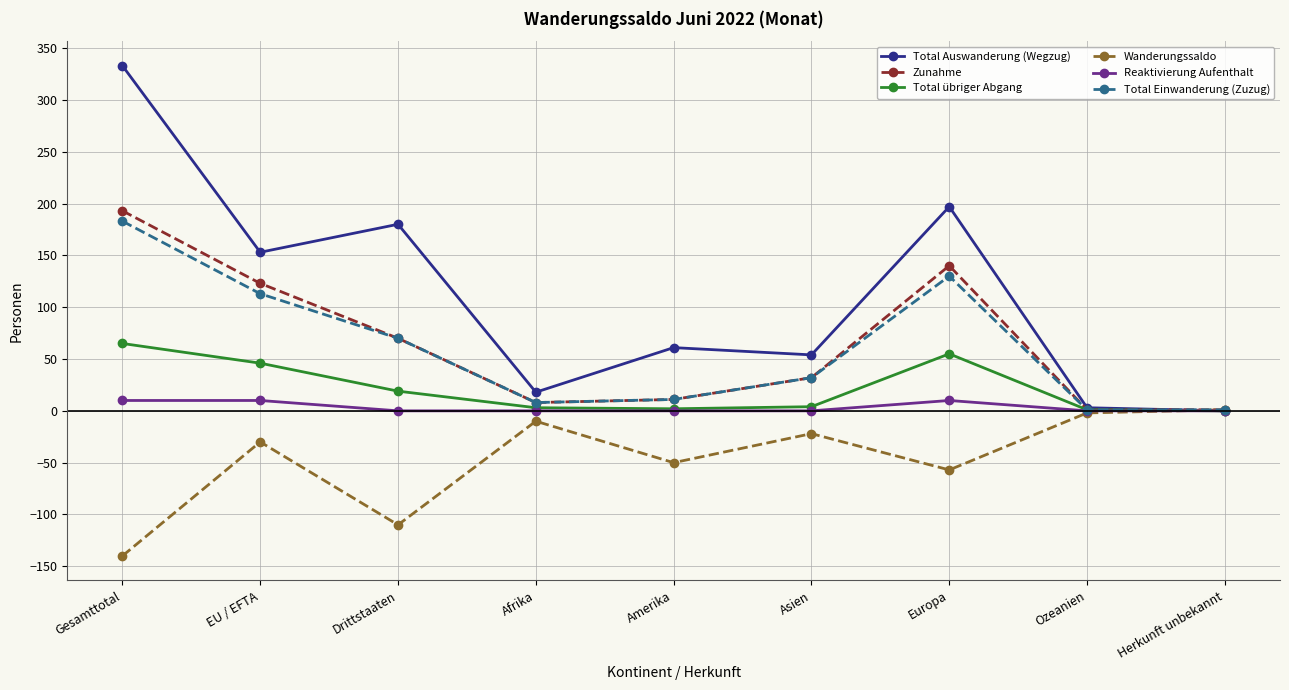

What is the spread (max minus min) of values at Drittstaaten?

290